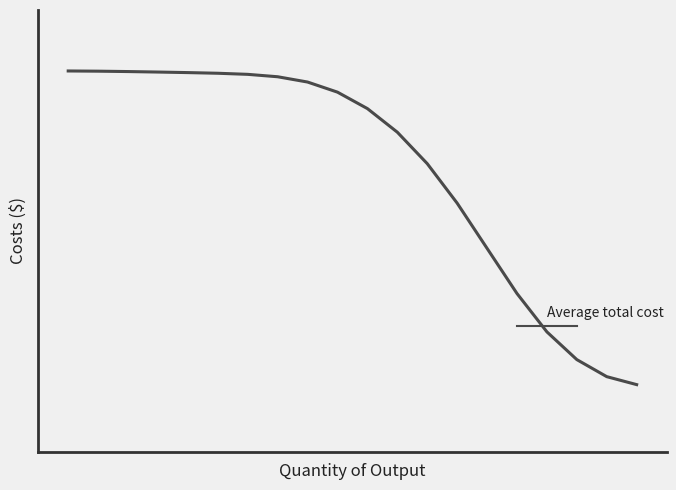

Does the chart display data point markers on the line(s)?

No